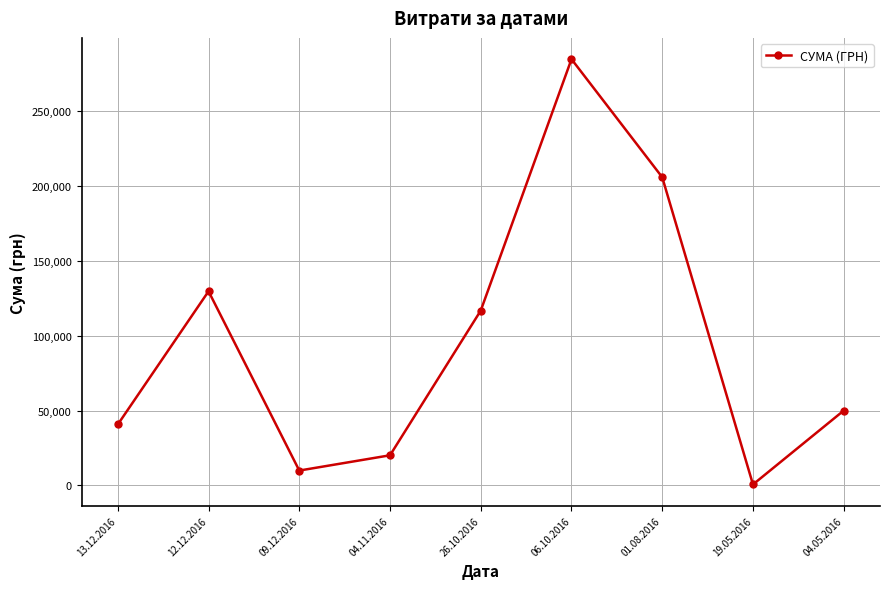

What is the sum of the values at 06.10.2016 and 26.10.2016?

401512.5